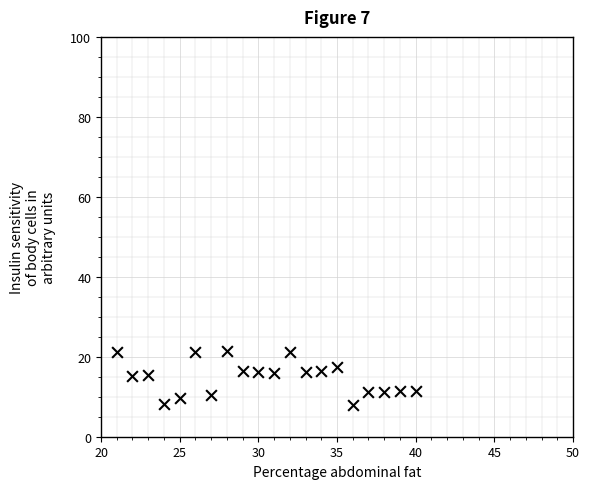

What is the range of Y values (max minus min)?

13.4